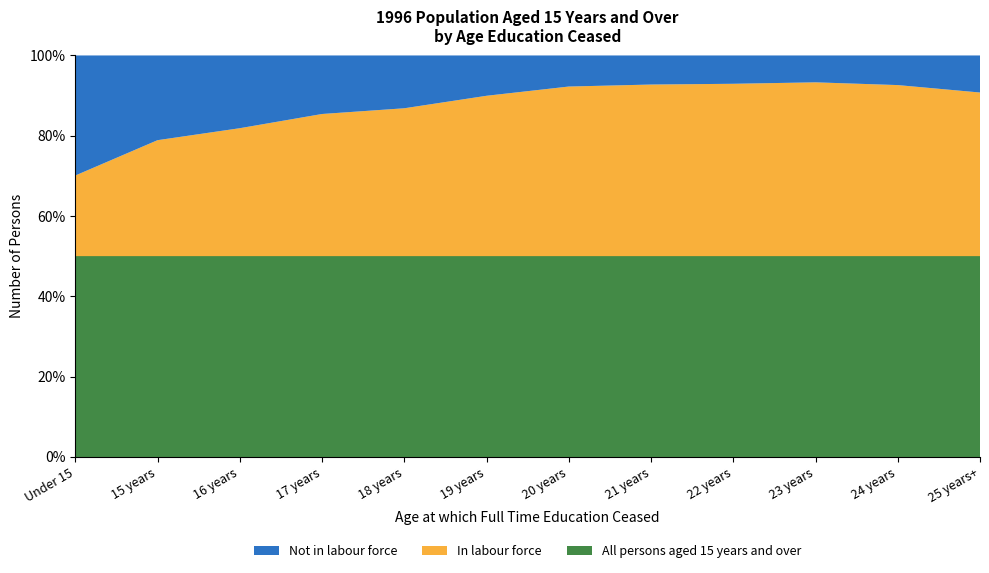

Reading left to right, extract all data points from this chart.

All persons aged 15 years and over: 554303	255518	368697	316980	380017	100121	72570	84902	64258	38417	25344	60227
In labour force: 222701	147650	235054	224526	280021	80005	61331	72598	55189	33273	21603	49105
Not in labour force: 331602	107868	133643	92454	99996	20116	11239	12304	9069	5144	3741	11122